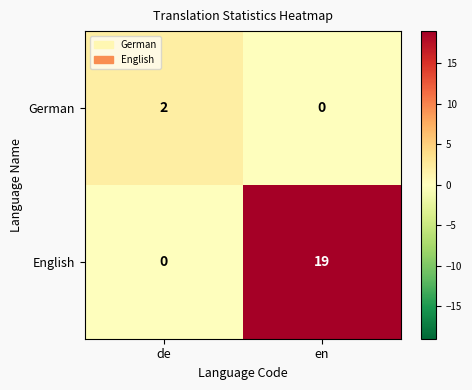

What is the difference between the maximum and minimum values in the English series?

19